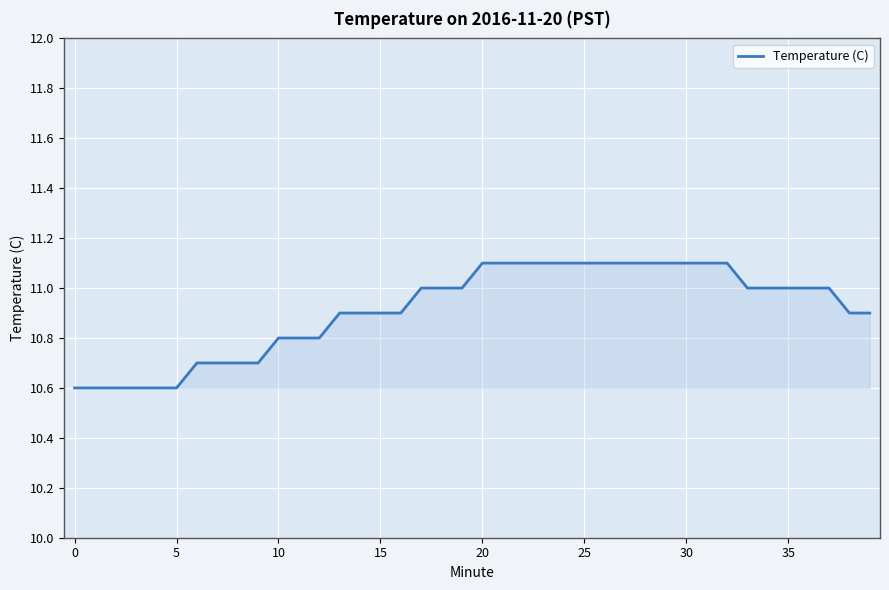

What is the maximum value shown in the chart?

11.1